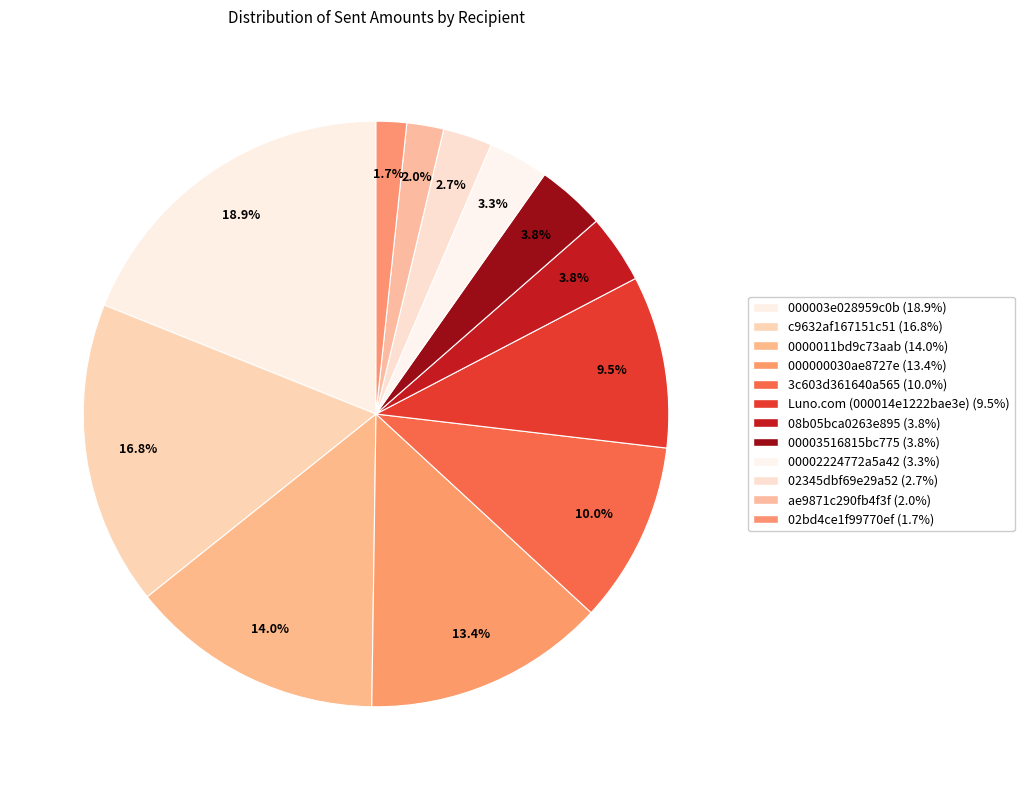

How many segments does this pie chart have?

12